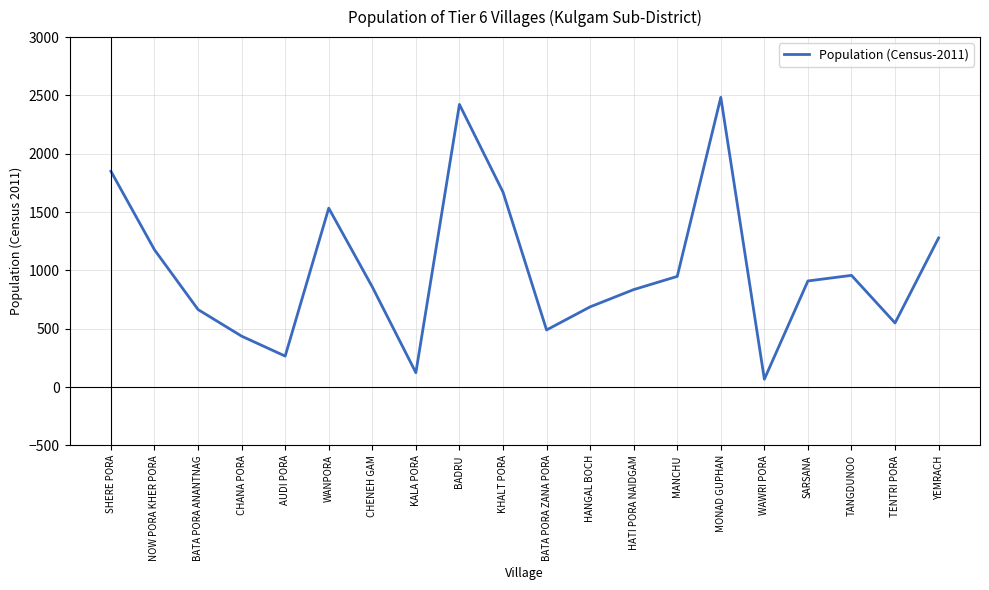

What is the difference between the maximum and minimum values?

2416